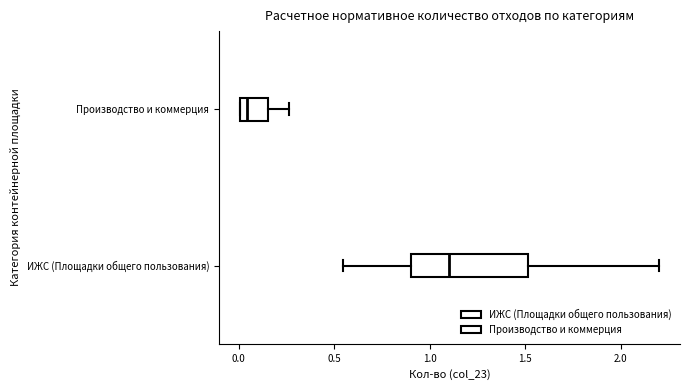

Reading bottom to top, read every box against the x-axis: the position of its median line, the range the box covers, and the ends of its whiskers. The values are not printed on the chart, so give them approximately, as read against the axis.

ИЖС (Площадки общего пользования): median 1.10, box 0.90 to 1.50, whiskers 0.55 to 2.20
Производство и коммерция: median 0.05, box 0.00 to 0.15, whiskers 0.00 to 0.25